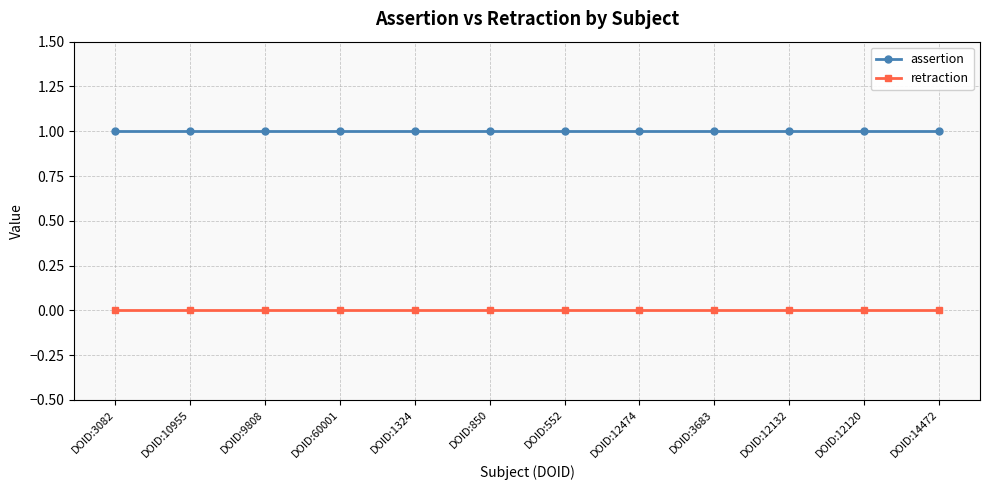

How many data points does each series have?

12